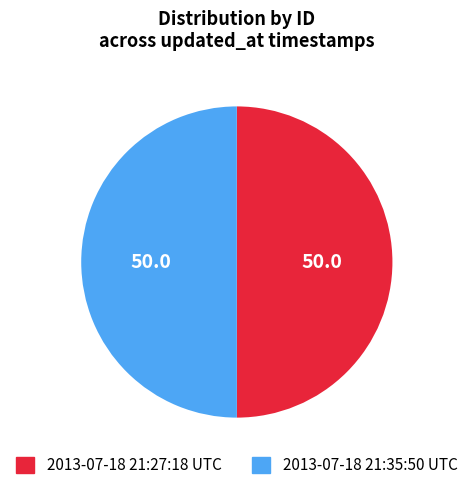

Is the sum of 2013-07-18 21:35:50 UTC and 2013-07-18 21:27:18 UTC greater than half?

Yes